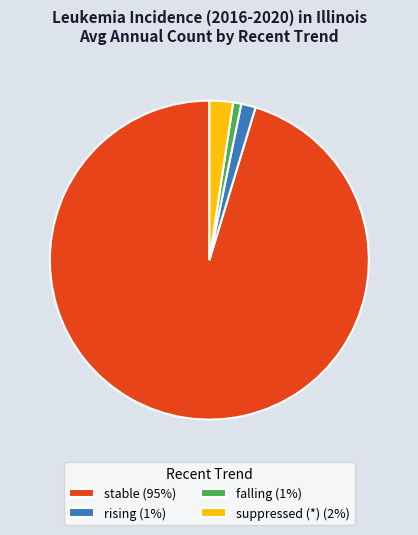

Is it true that rising (1%) is 1% of the pie?

True